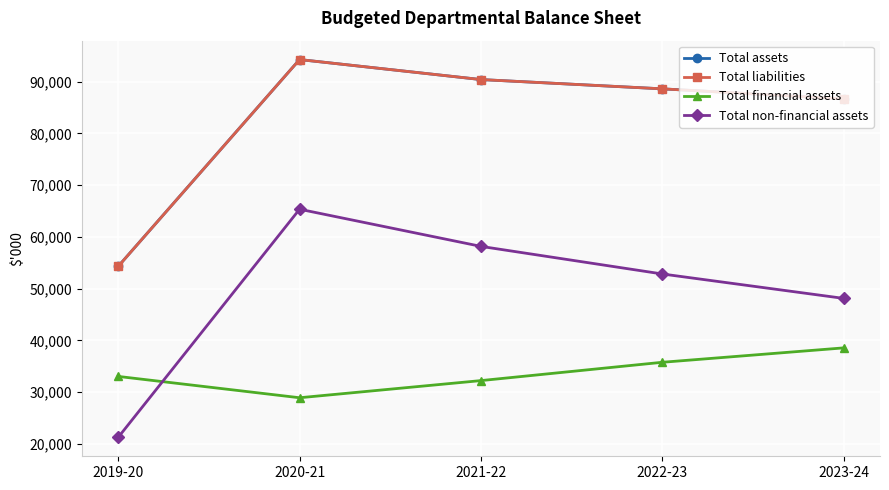

What position from the left is 2021-22?

3